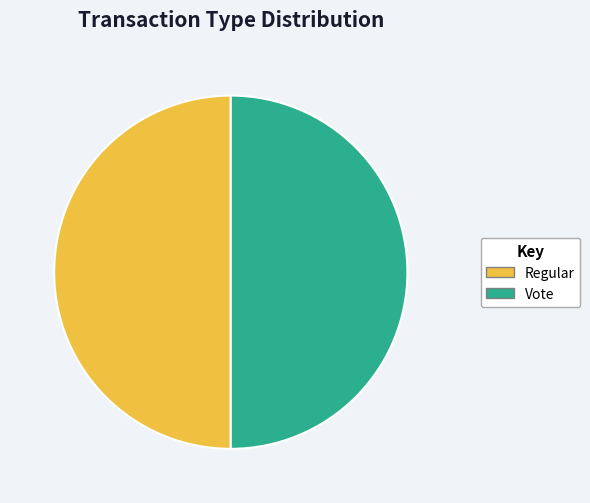

Is the sum of Regular and Vote greater than half?

Yes